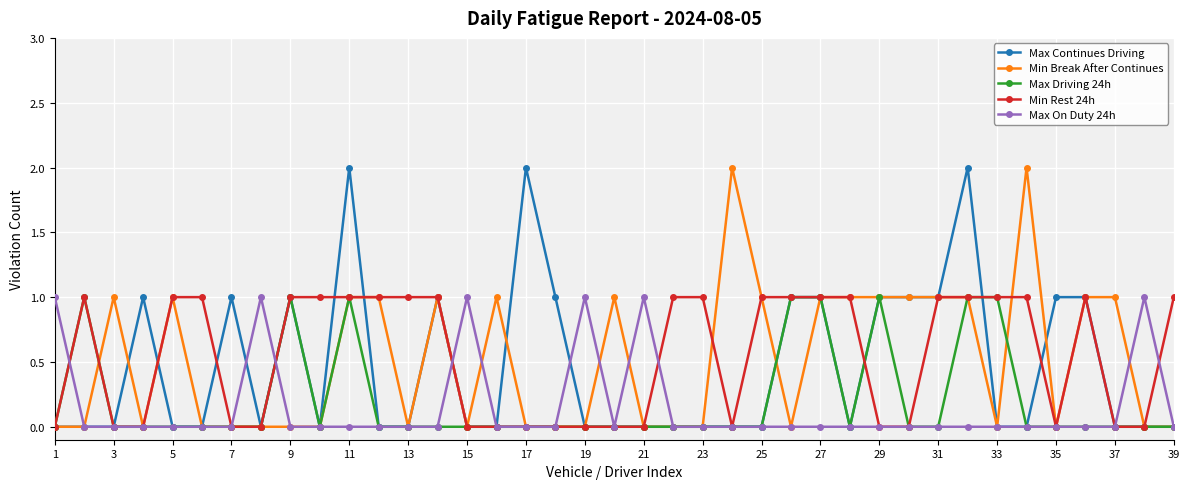

True or false: Max On Duty 24h has more than 2 interior local peaks.

True